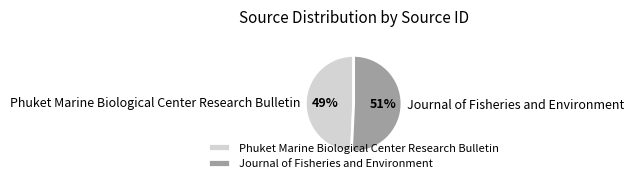

True or false: Phuket Marine Biological Center Research Bulletin accounts for 49% of the total.

True